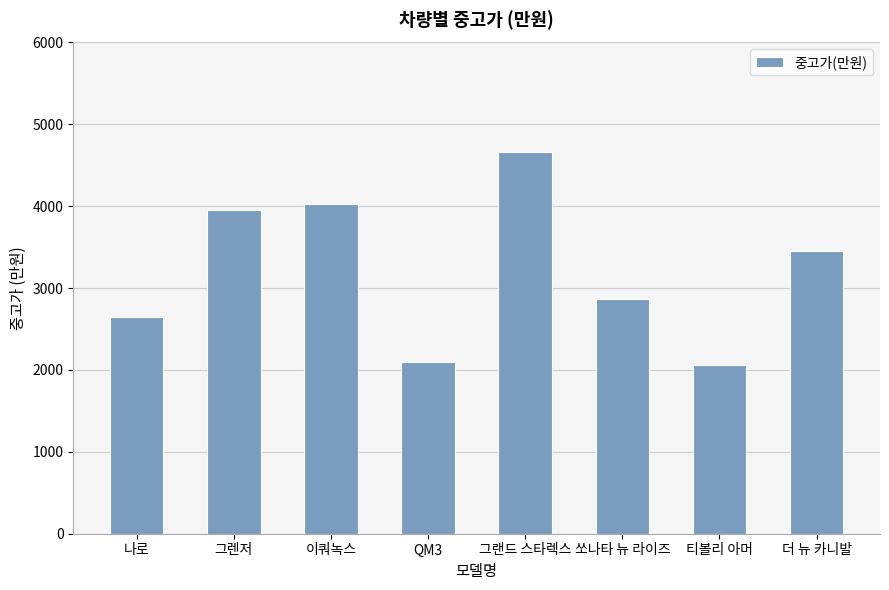

What is the average value?

3221